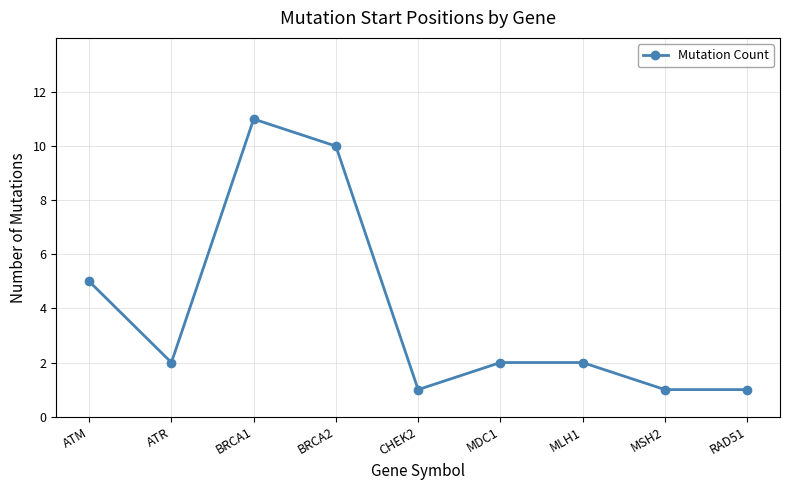

At which label does the data first exceed 2?

ATM